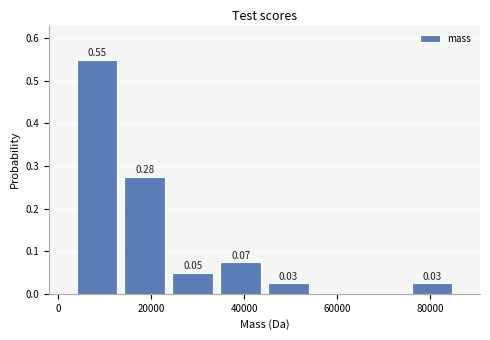

Which range on the x-axis has the tallest bar?

4000 to 14000